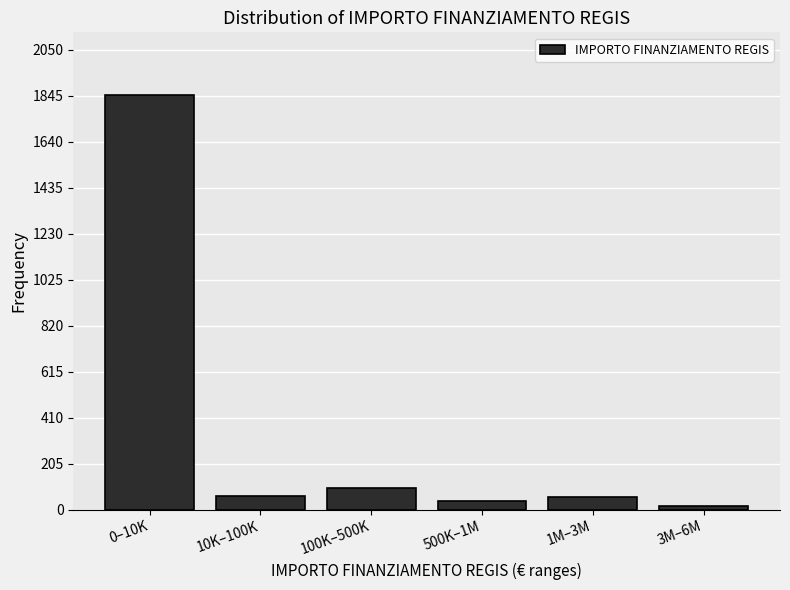

Where is the data nearest to the value 932?

100K–500K